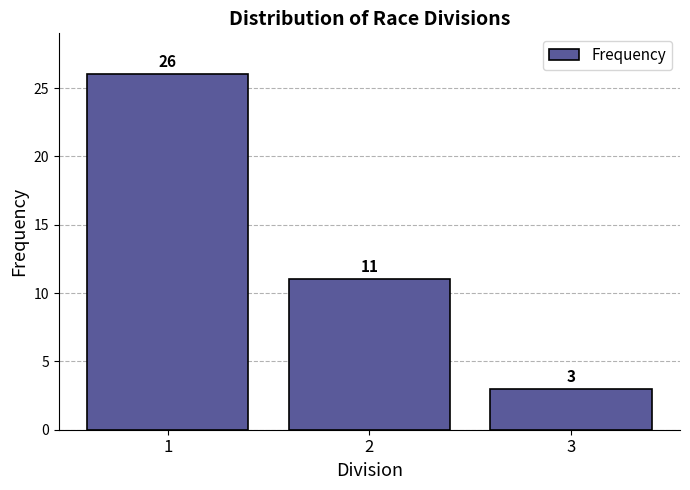

Reading left to right, extract all data points from this chart.

1=26	2=11	3=3